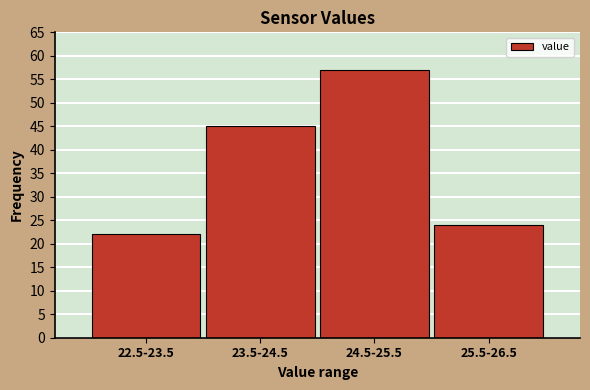

Reading left to right, what are all the values shown in this chart?

22	45	57	24